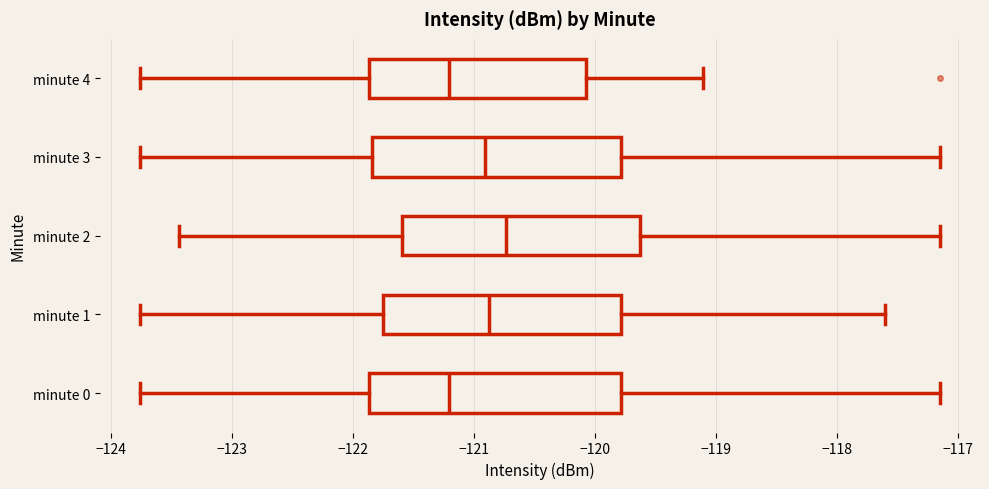

Which box's median line is the furthest to the right?

minute 2